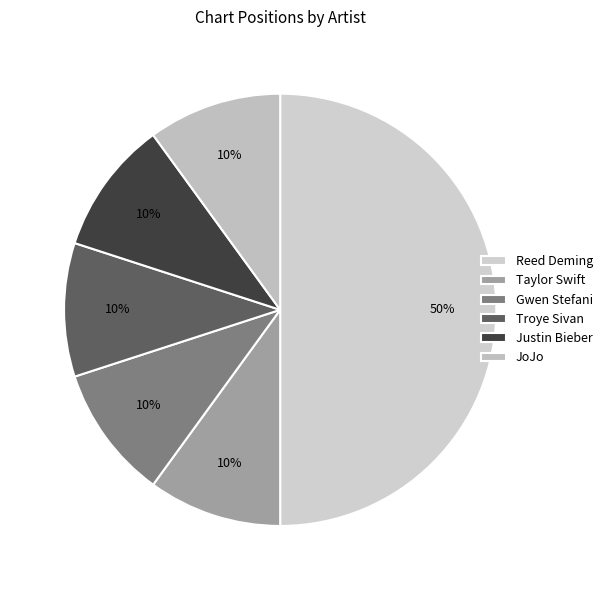

What portion of the pie excludes Gwen Stefani?

90.0%